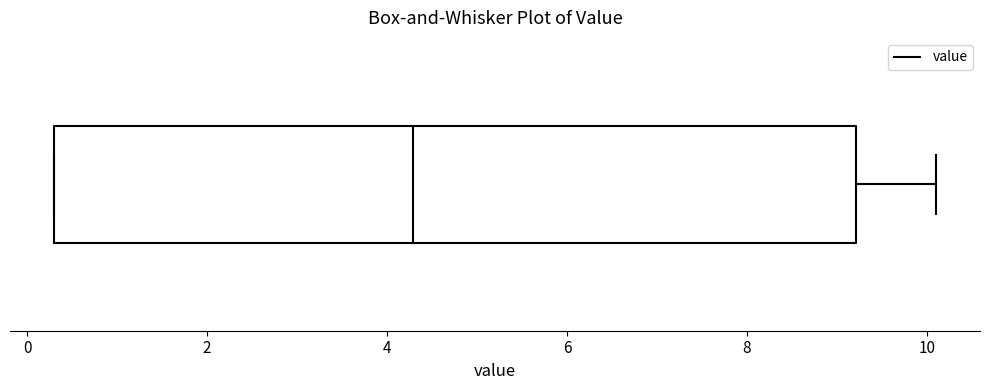

Read this box plot against the x-axis: the position of the median line, the range covered by the box, and the ends of both whiskers. The values are not printed on the chart, so give them approximately, as read against the axis.

median 4.2, box 0.4 to 9.2, whiskers 0.4 to 10.2